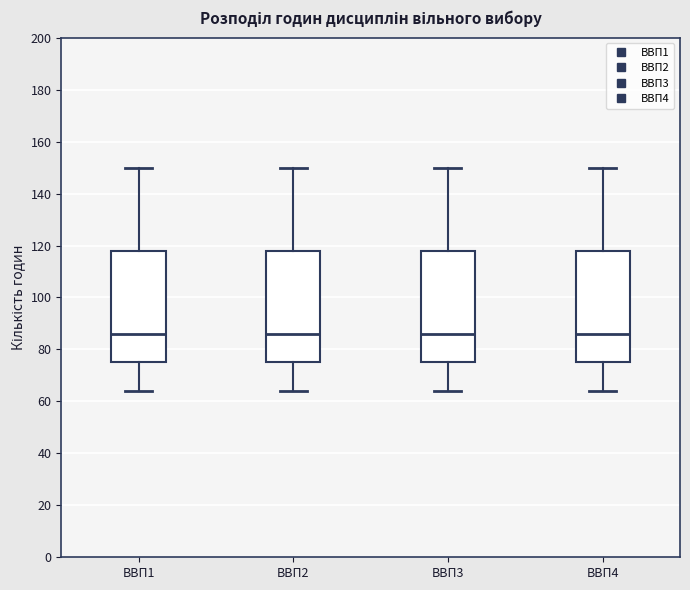

Reading left to right, read every box against the y-axis: the position of its median line, the range the box covers, and the ends of its whiskers. The values are not printed on the chart, so give them approximately, as read against the axis.

ВВП1: median 86, box 76 to 118, whiskers 64 to 150
ВВП2: median 86, box 76 to 118, whiskers 64 to 150
ВВП3: median 86, box 76 to 118, whiskers 64 to 150
ВВП4: median 86, box 76 to 118, whiskers 64 to 150